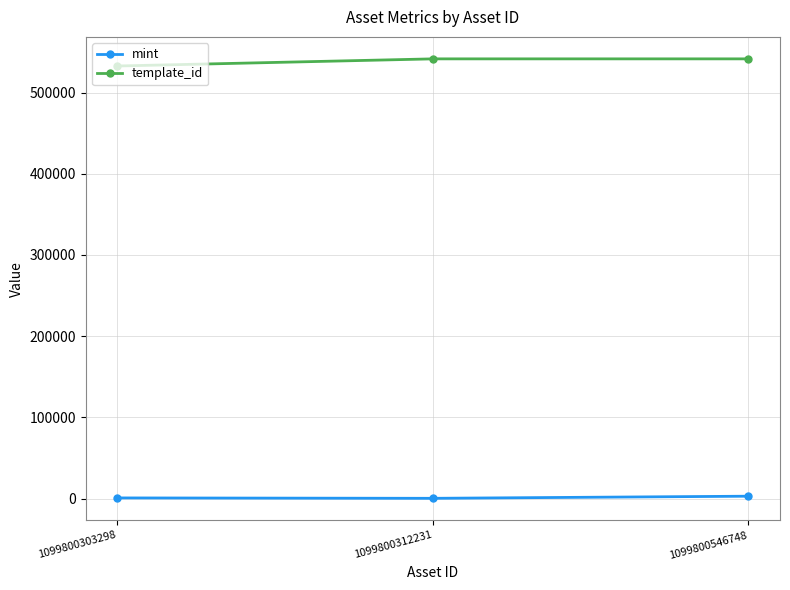

Does the chart display data point markers on the line(s)?

Yes